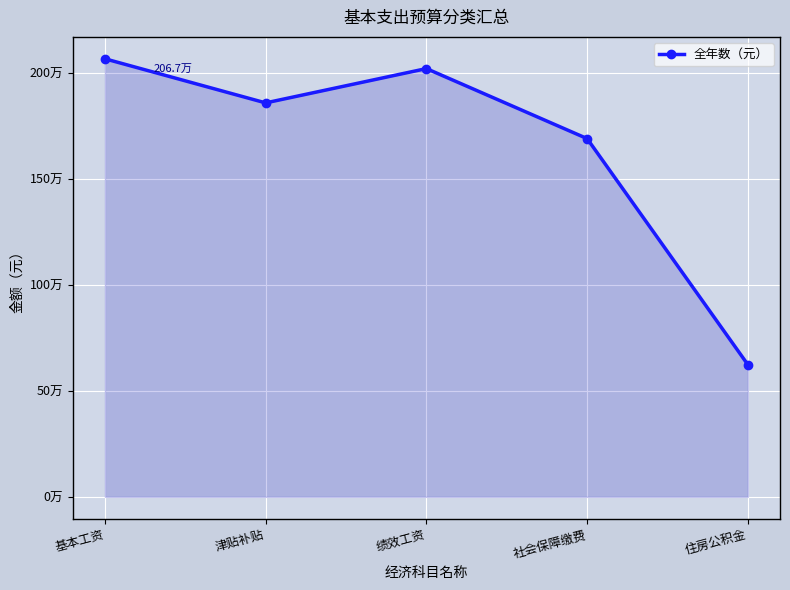

Reading left to right, transcribe all the data shown in this chart.

基本工资=2067372.0	津贴补贴=1859244.0	绩效工资=2021172.0	社会保障缴费=1690742.2	住房公积金=623878.6